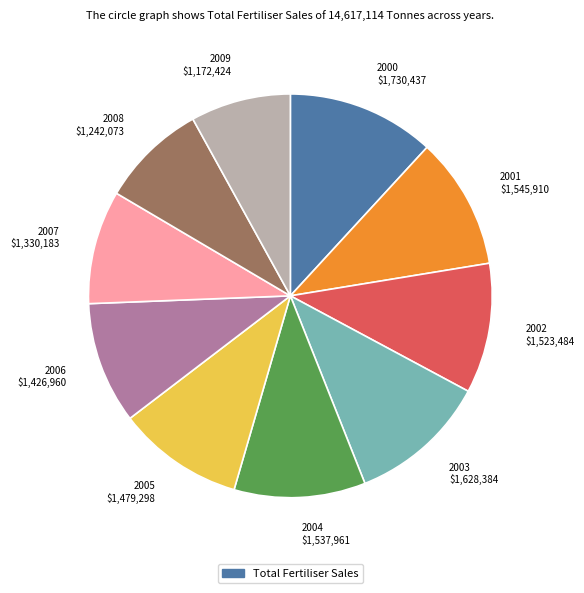

Does any single category account for the majority?

No